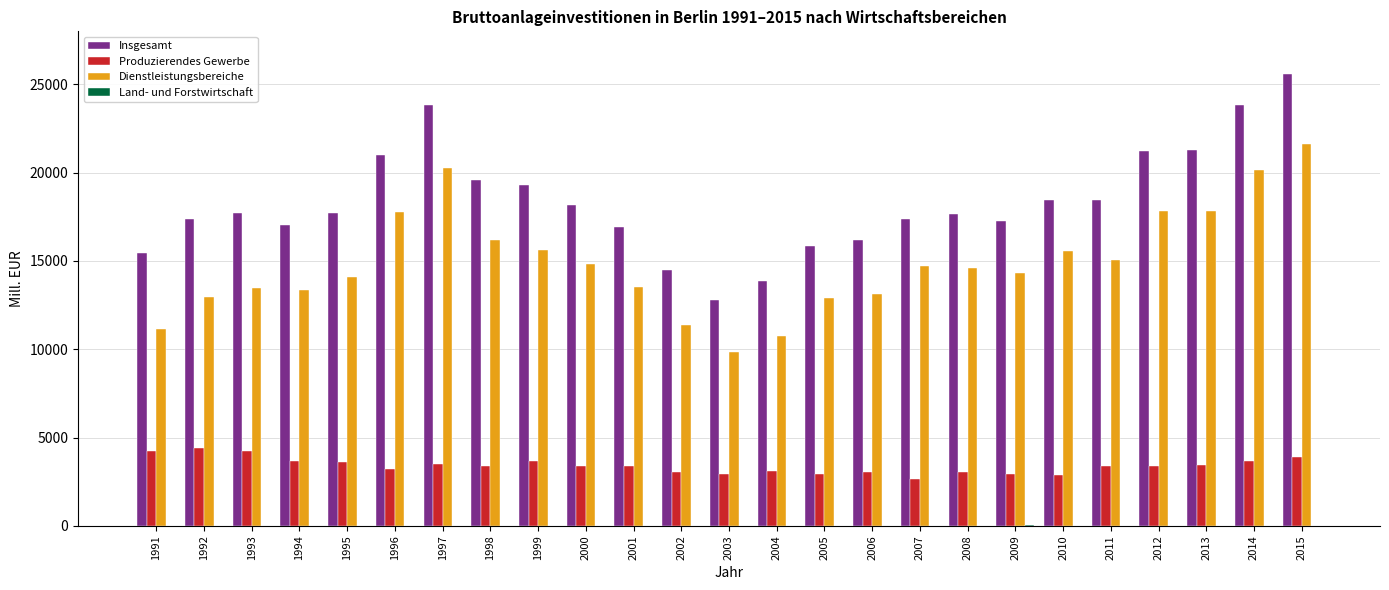

How many groups of bars are there?

25